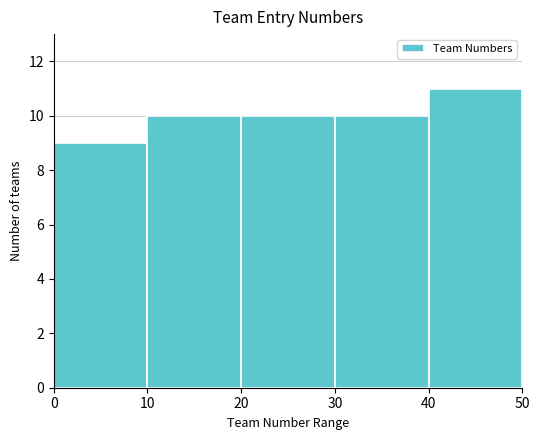

Over which range of the x-axis is the bar tallest?

40 to 50